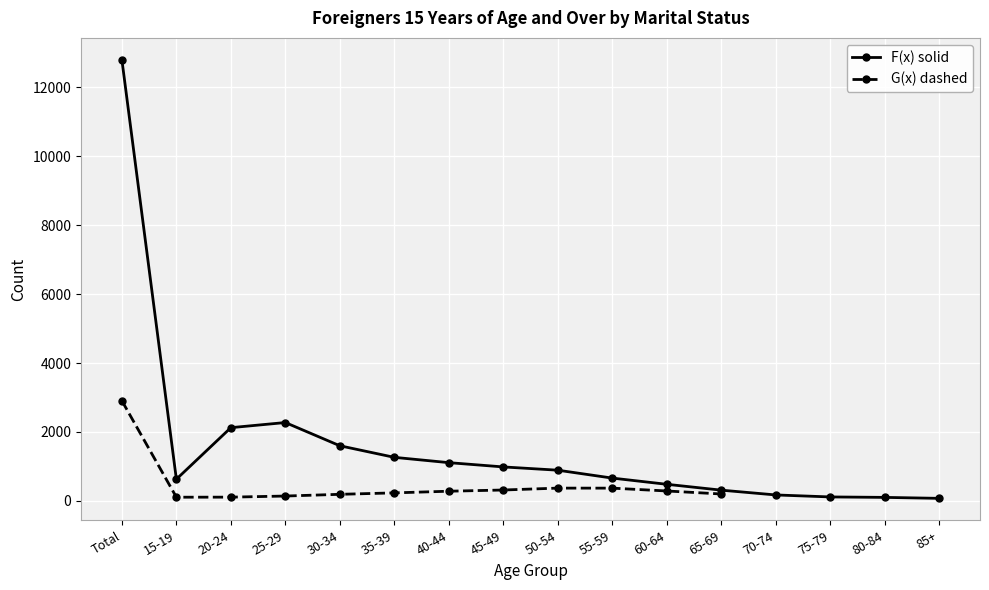

What is the average value?

1600